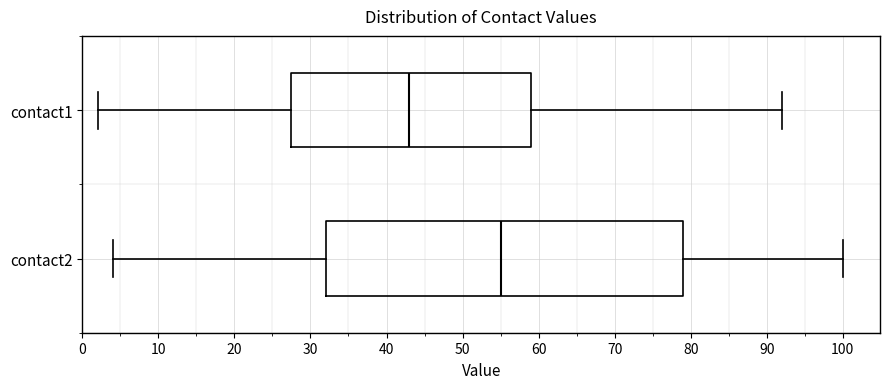

Where does the median line of the box for contact2 sit on the x-axis? The values are not printed on the chart, so give them approximately, as read against the axis.

55